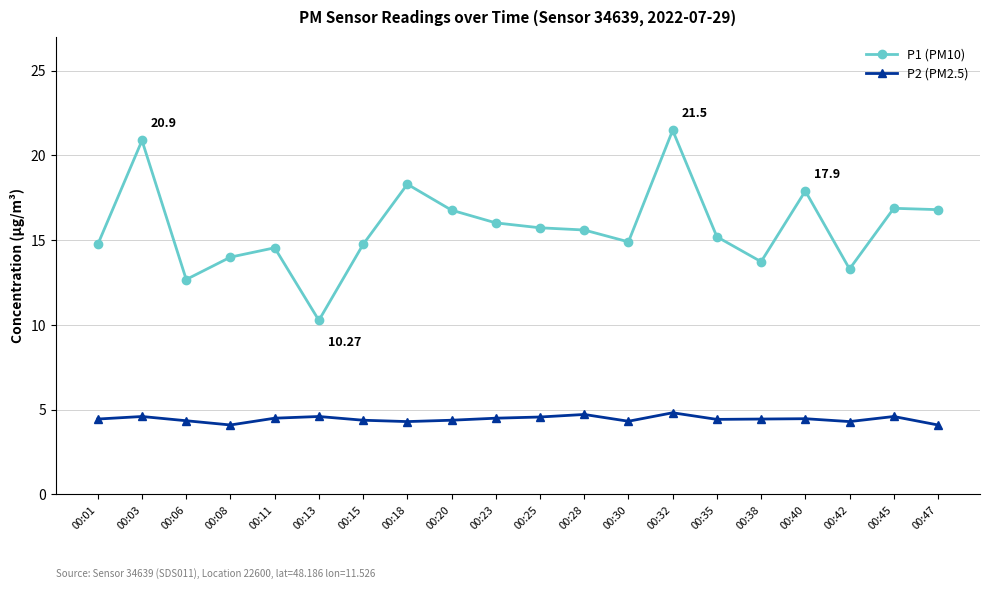

What is the average value of the P2 (PM2.5) series?

4.4